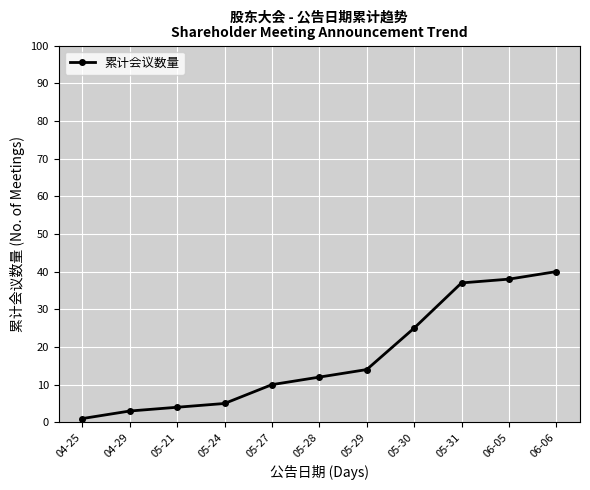

How many distinct data groups are displayed?

1